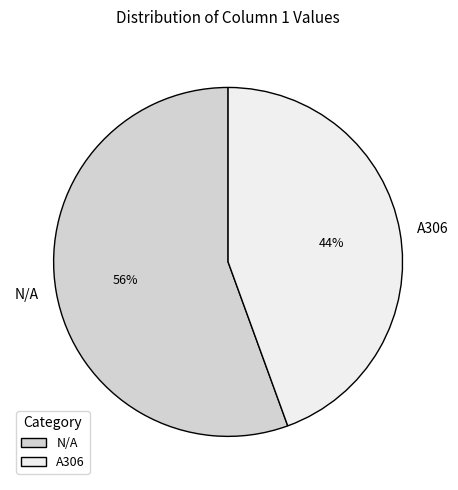

To the nearest percent, what portion does A306 represent?

44%